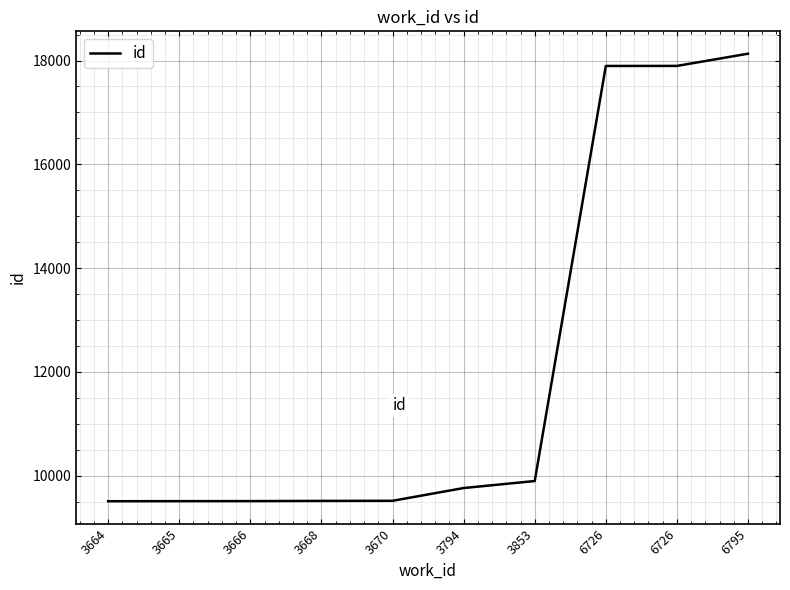

Does the chart display data point markers on the line(s)?

No